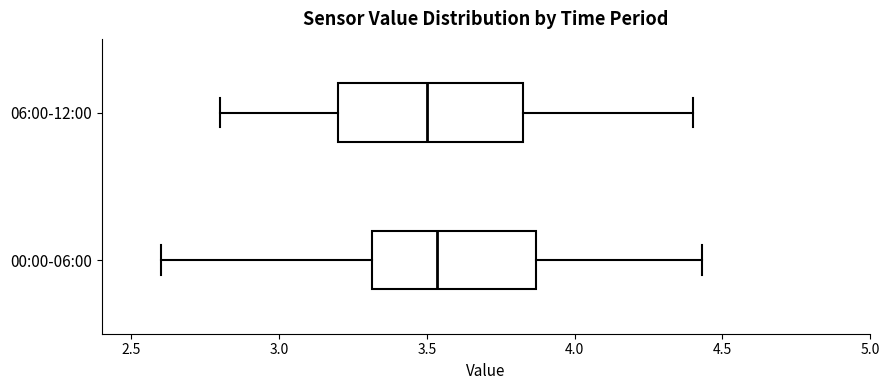

Comparing the boxes themselves (not the whiskers), which one is the widest?

06:00-12:00